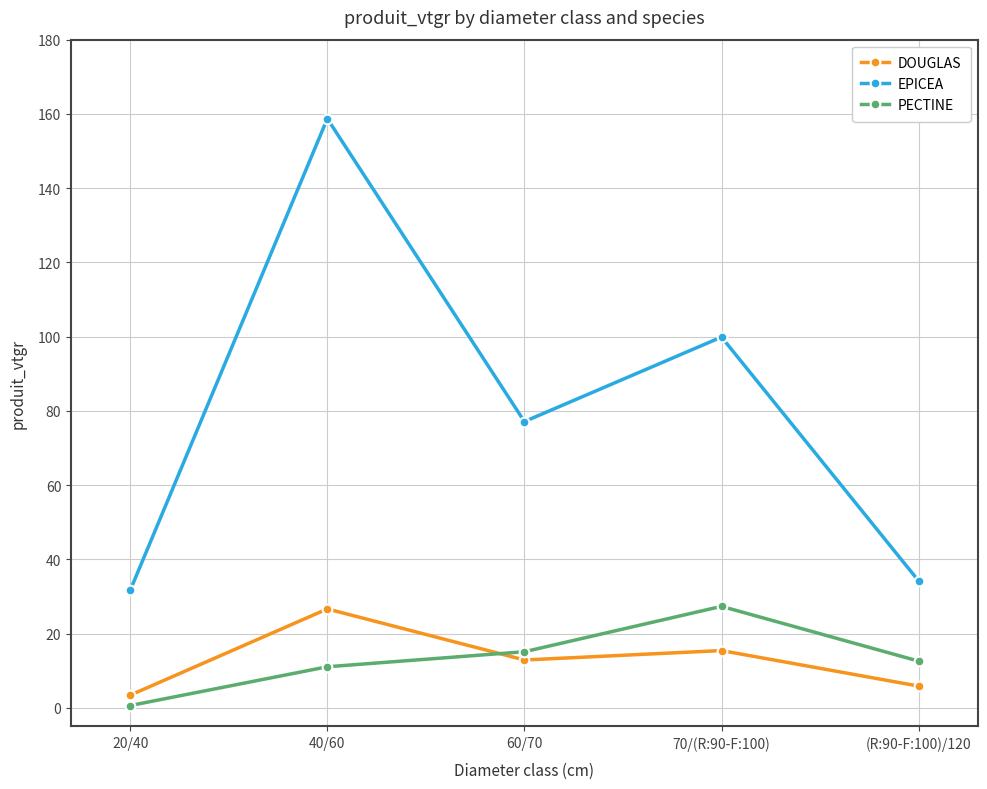

Reading left to right, extract all data points from this chart.

DOUGLAS: 3.4	26.7	12.9	15.4	5.9
EPICEA: 31.7	158.7	77.1	99.9	34.2
PECTINE: 0.6	11.1	15.1	27.3	12.6